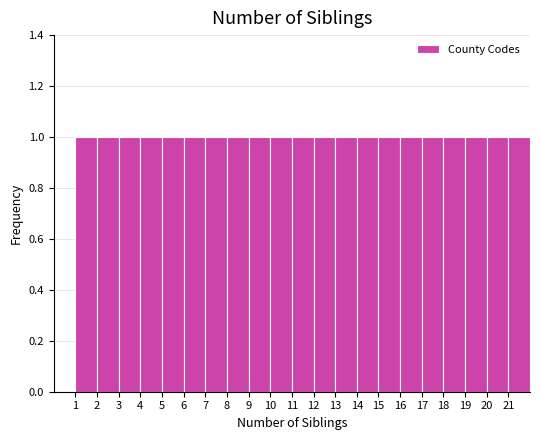

Reading left to right, list every bar in this chart as the range it spans on the x-axis followed by its height. The values are not printed on the chart, so give them approximately, as read against the axis.

1 to 2: 1
2 to 3: 1
3 to 4: 1
4 to 5: 1
5 to 6: 1
6 to 7: 1
7 to 8: 1
8 to 9: 1
9 to 10: 1
10 to 11: 1
11 to 12: 1
12 to 13: 1
13 to 14: 1
14 to 15: 1
15 to 16: 1
16 to 17: 1
17 to 18: 1
18 to 19: 1
19 to 20: 1
20 to 21: 1
21 to 22: 1